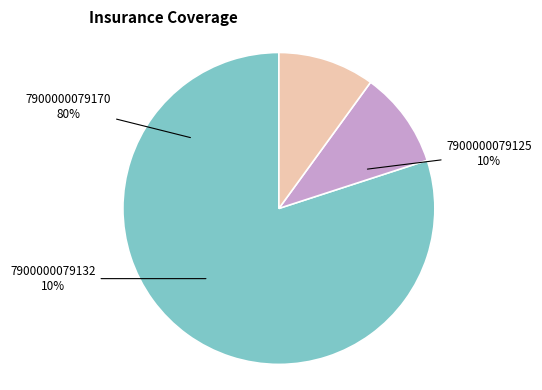

What is the majority slice?

7900000079170